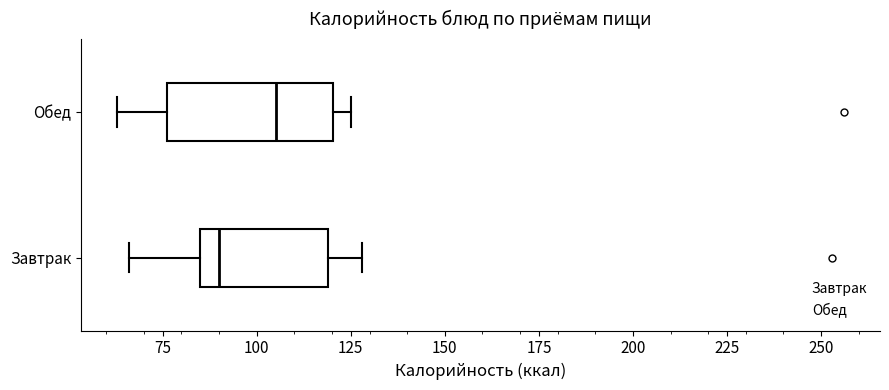

Which box is the widest, from its left edge to its right edge?

Обед